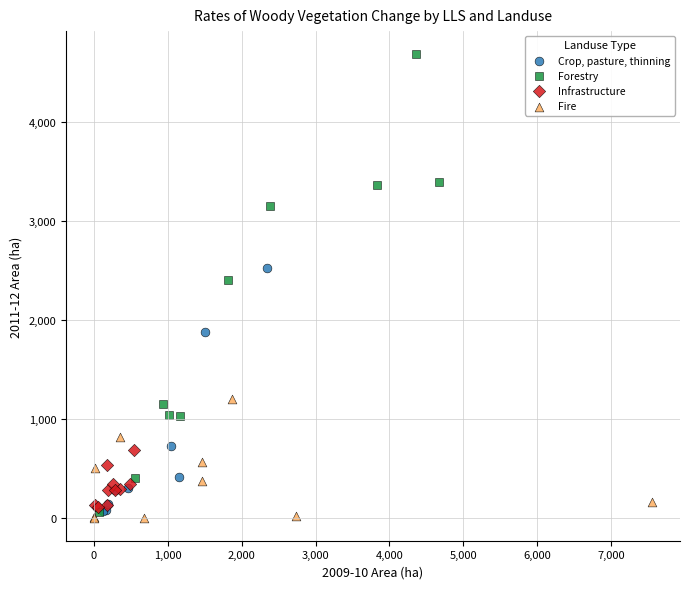

Which series reaches the maximum Y coordinate?

Forestry